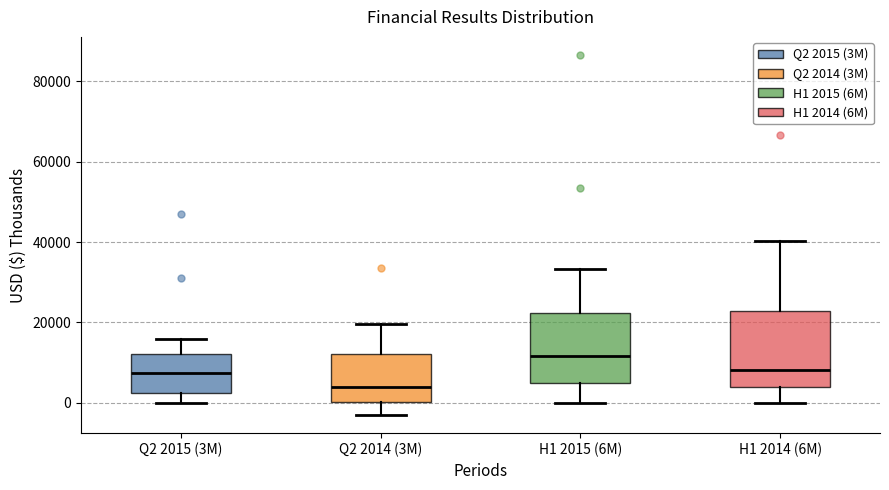

Which box's median line is the highest?

H1 2015 (6M)